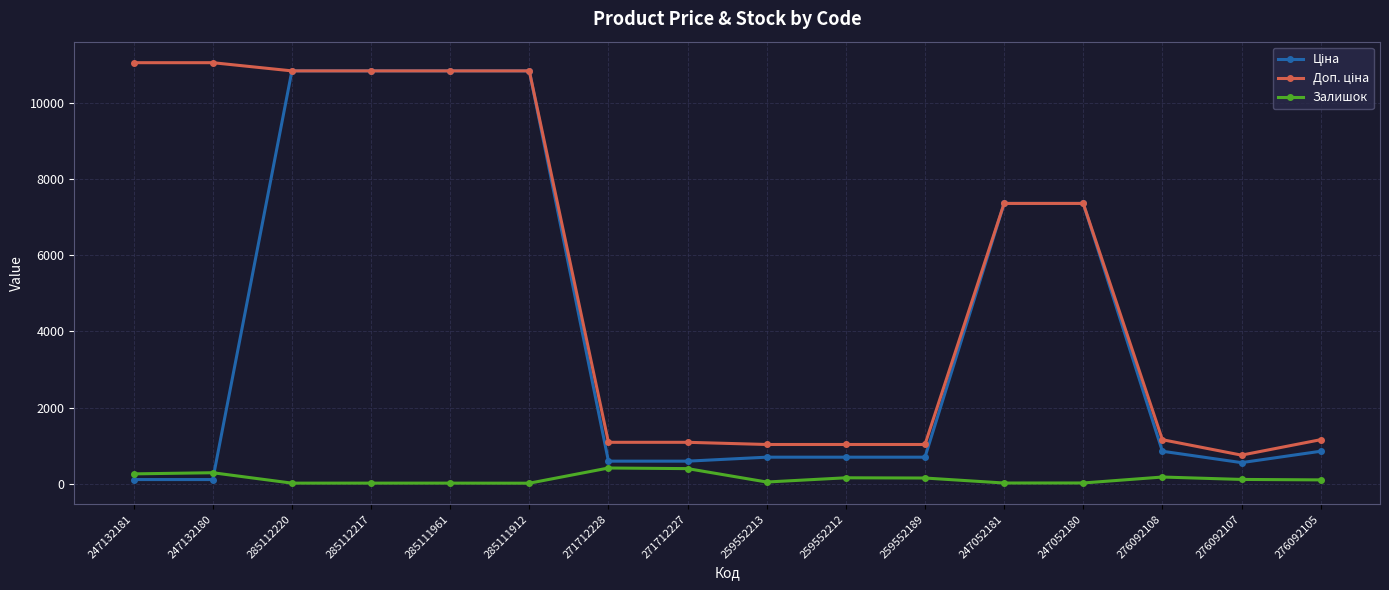

What is the smallest value displayed?

15.0